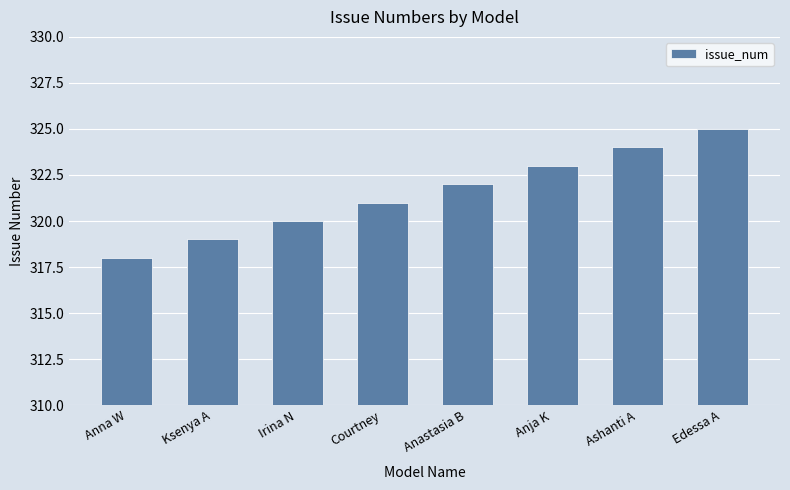

True or false: the data shows 426 at Irina N.

False